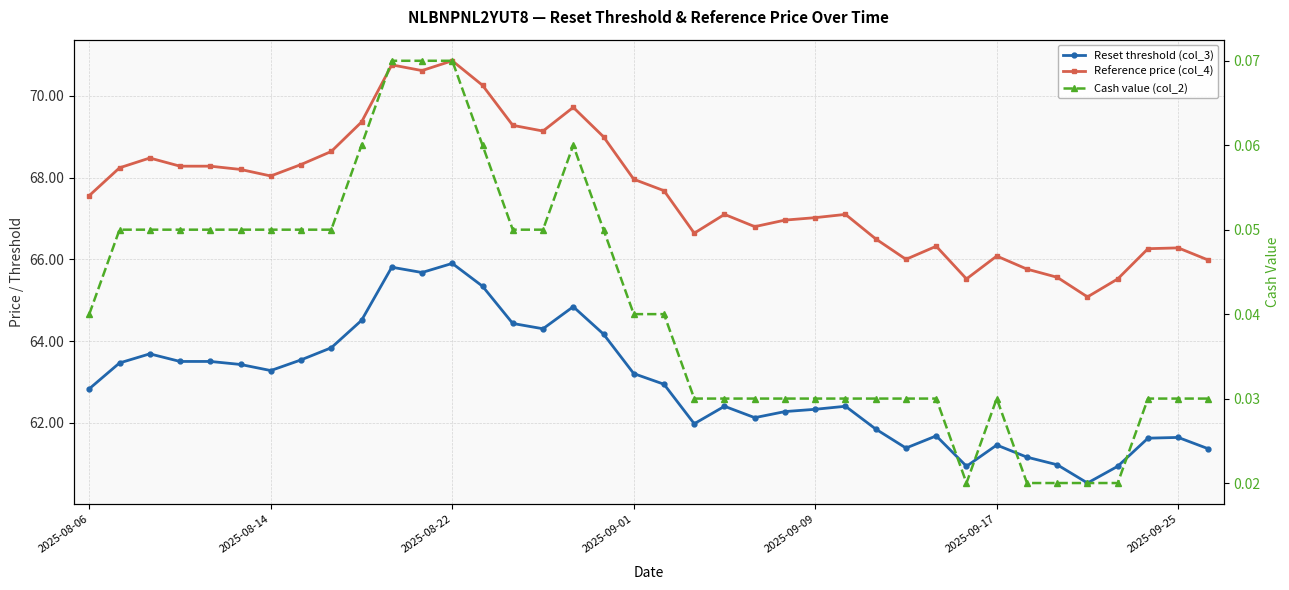

How many values in the Reset threshold (col_3) series are below 62?

13